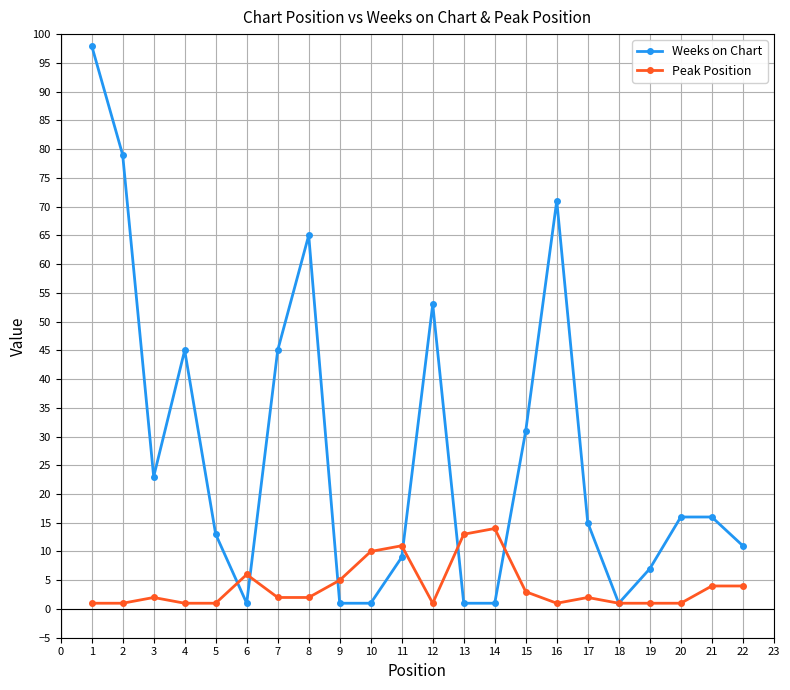

Which series has the largest range (max minus min)?

Weeks on Chart